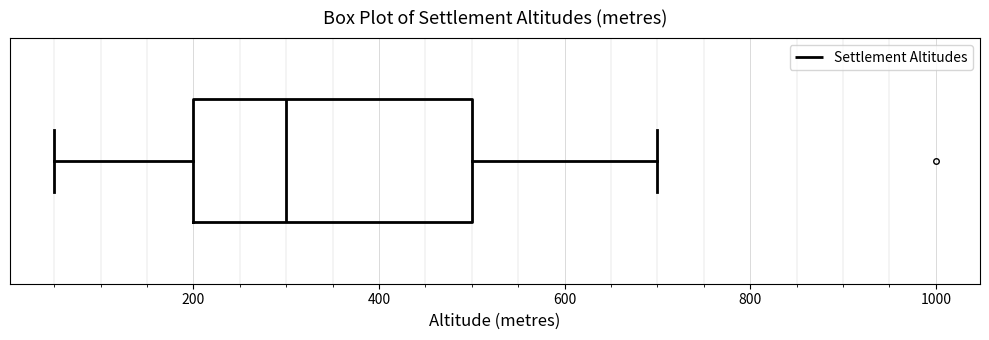

Transcribe this box plot: give where the median line is, the range the box spans, and where the two whiskers end, as read against the x-axis. The values are not printed on the chart, so give them approximately, as read against the axis.

median 300, box 200 to 500, whiskers 60 to 700